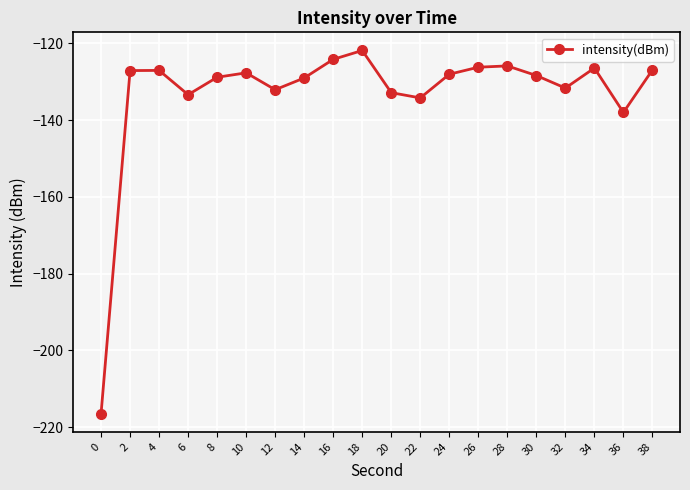

How many points are lower than both their immediate neighbors (excluding endpoints)?

5